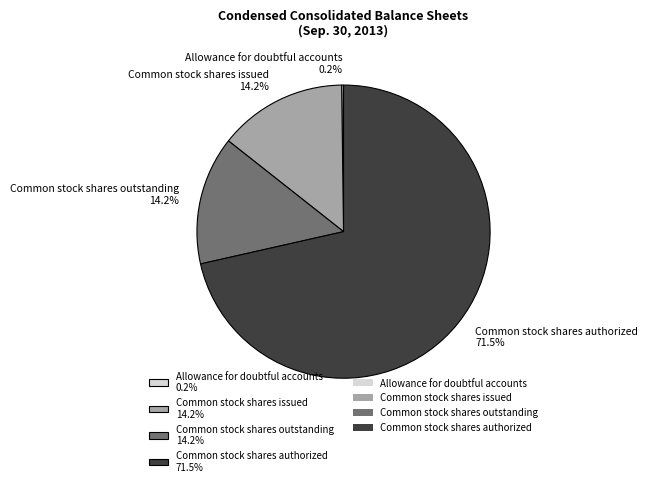

Do Common stock shares authorized 71.5% and Common stock shares issued 14.2% together represent more than half of the pie?

Yes